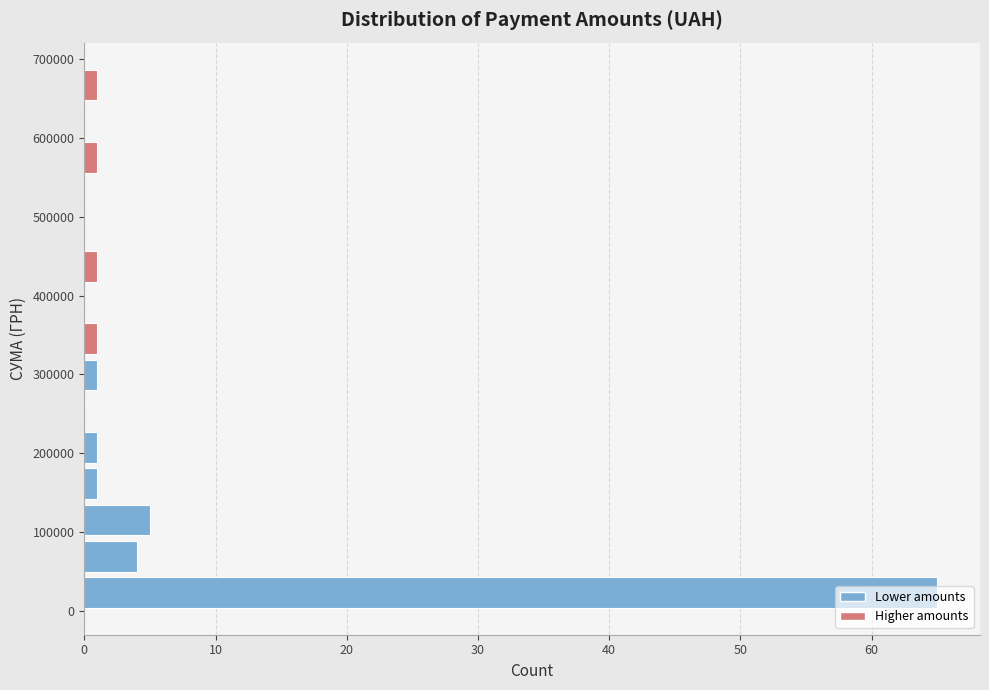

Over which range of the y-axis is the bar longest?

0 to 50000